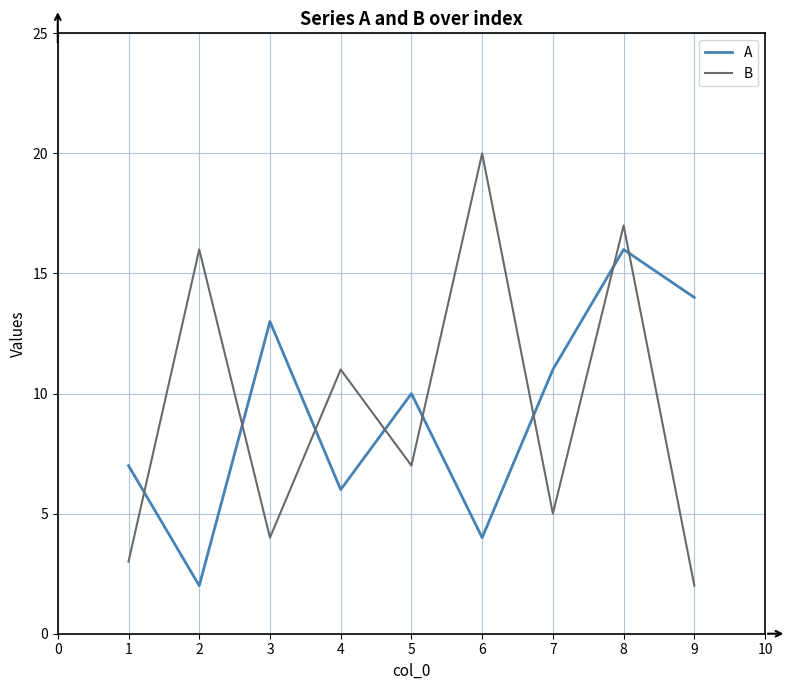

Is the value of A at 5 greater than the value of B at 5?

Yes